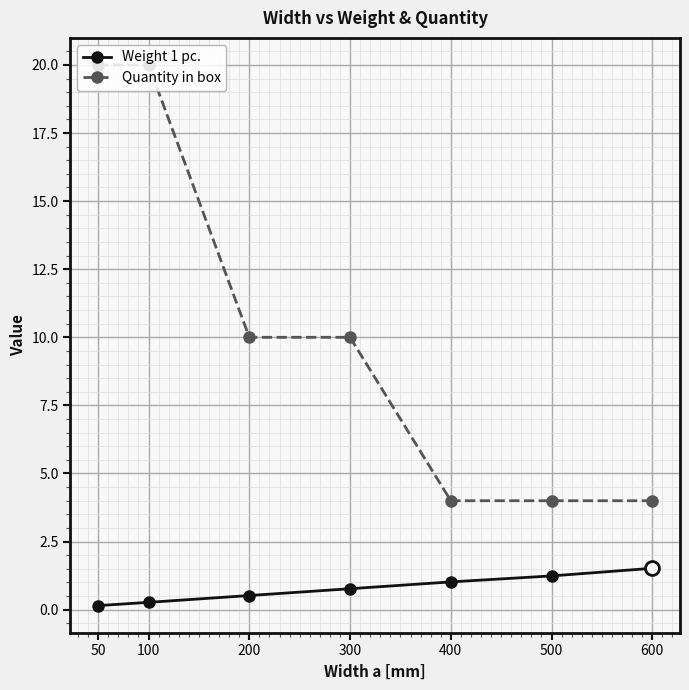

What is the lowest value of the Quantity in box series?

4.0